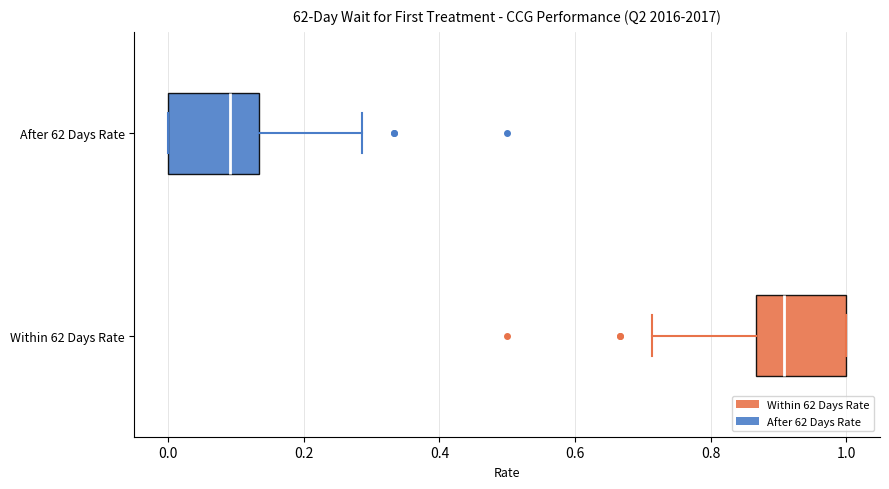

Reading bottom to top, transcribe this box plot: for each box, give where its median line is, the range the box spans, and where its two whiskers end, as read against the x-axis. The values are not printed on the chart, so give them approximately, as read against the axis.

Within 62 Days Rate: median 0.90, box 0.86 to 1.00, whiskers 0.72 to 1.00
After 62 Days Rate: median 0.10, box 0.00 to 0.14, whiskers 0.00 to 0.28